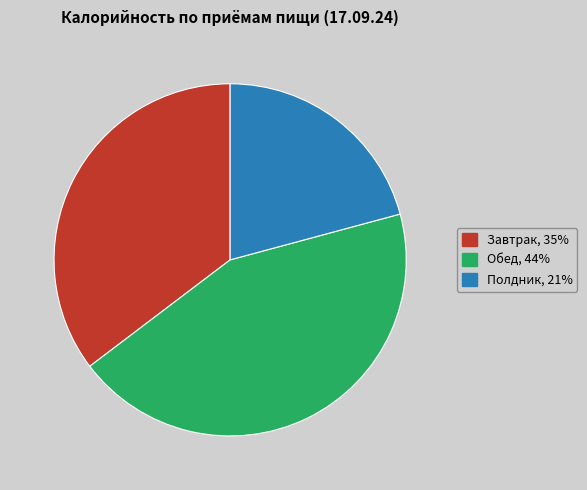

Rank the categories by value from highest to lowest.

Обед, Завтрак, Полдник